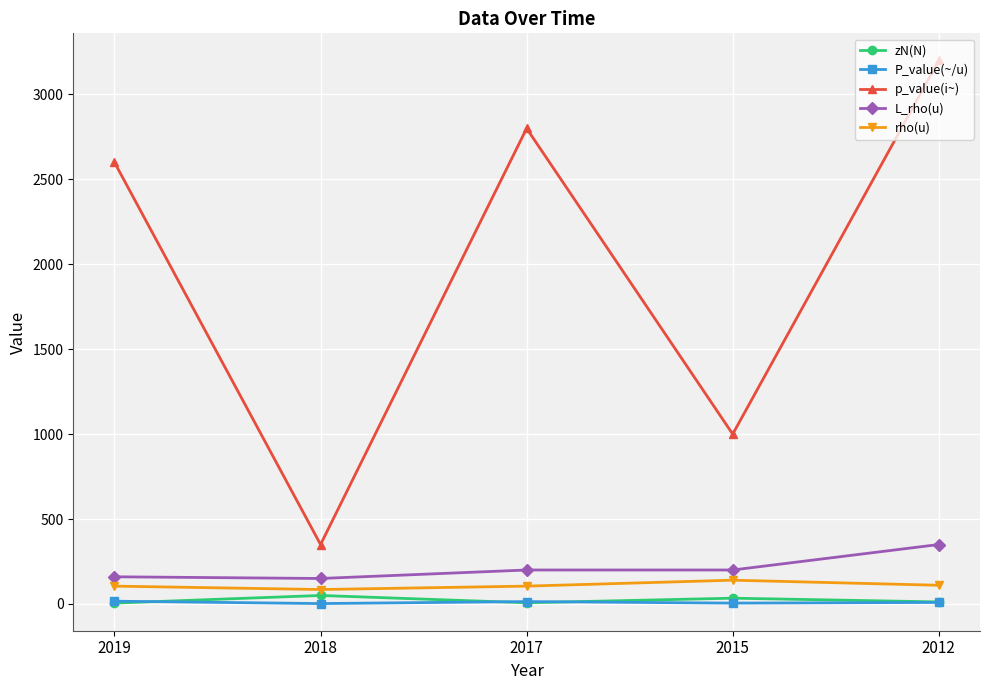

How many values in the P_value(~/u) series are below 9?

2